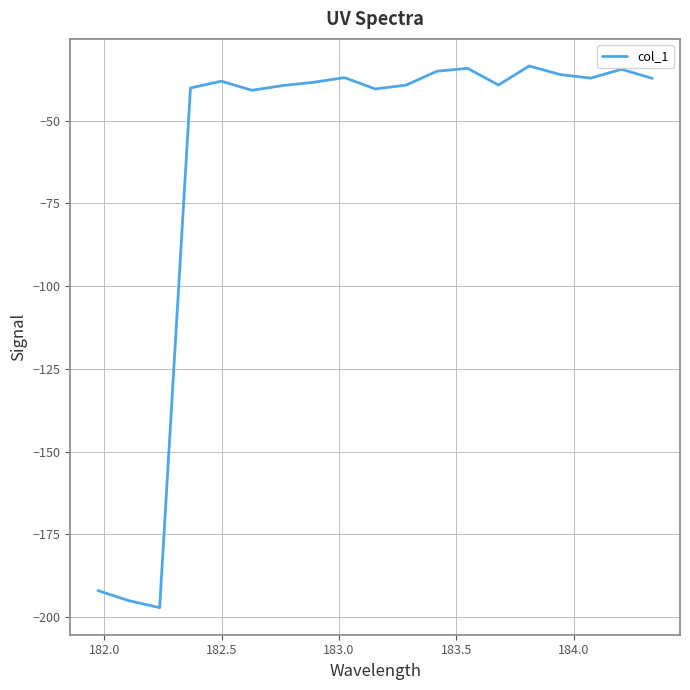

What is the maximum value shown in the chart?

-33.5